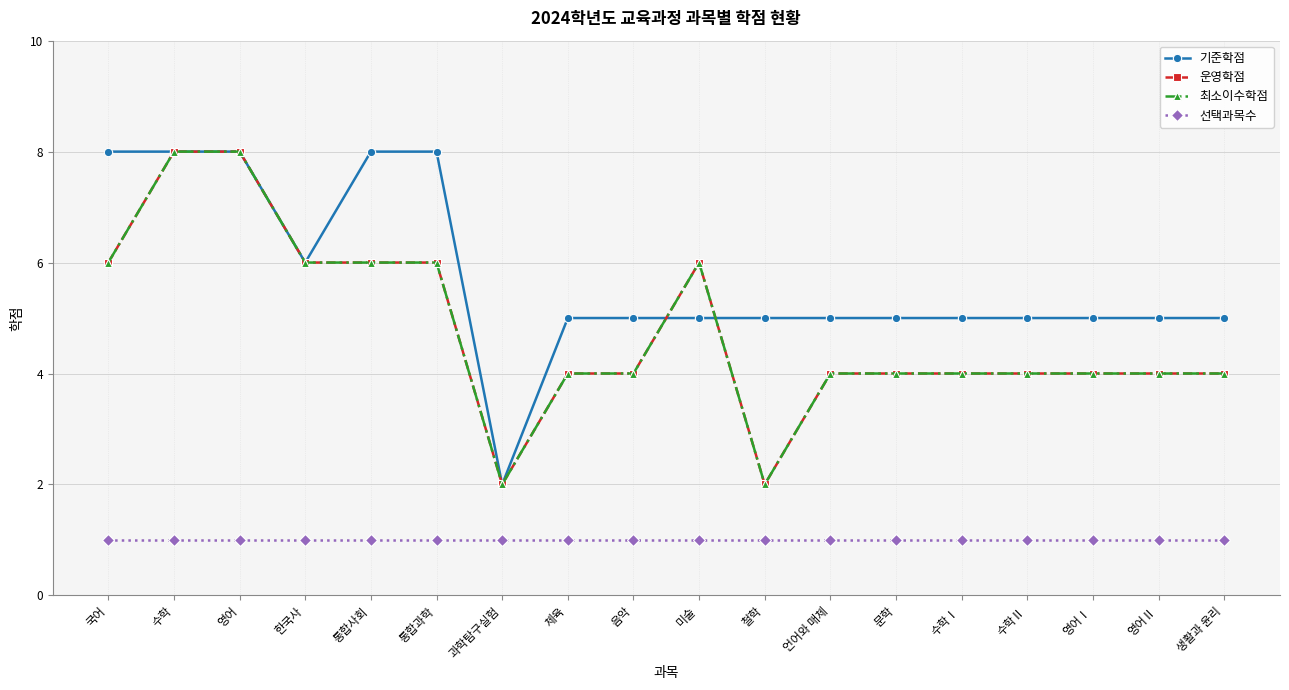

What is the sum of the 선택과목수 values at 수학 and 통합사회?

2